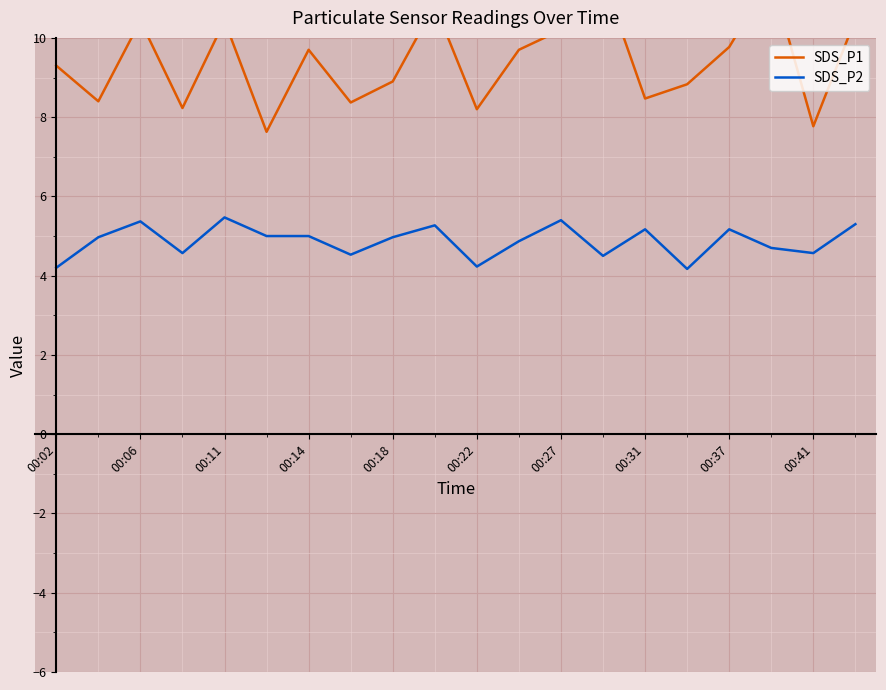

The SDS_P2 series shows 6.4 at 00:22. True or false?

False